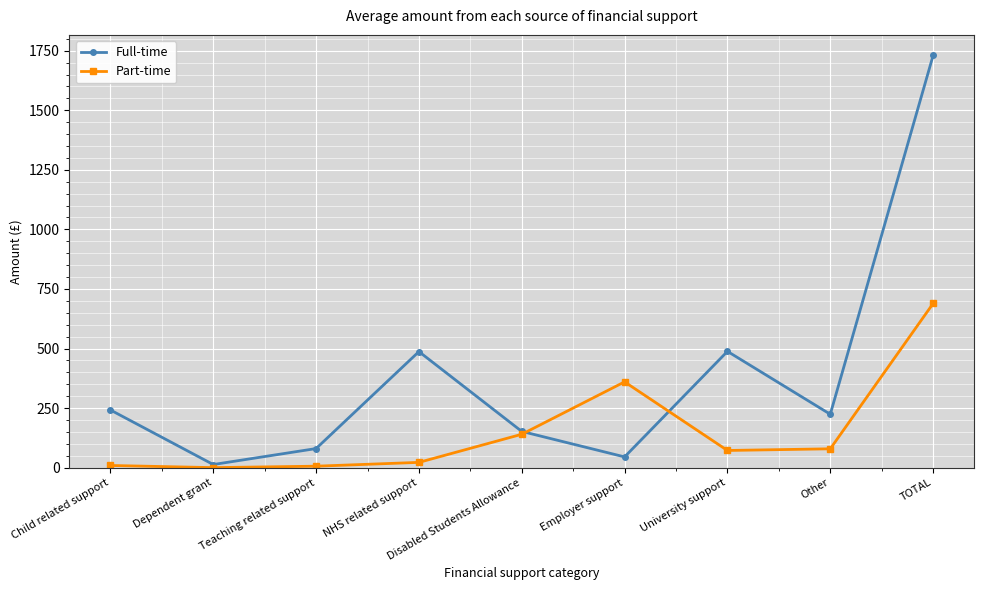

What is the spread (max minus min) of values at Child related support?

233